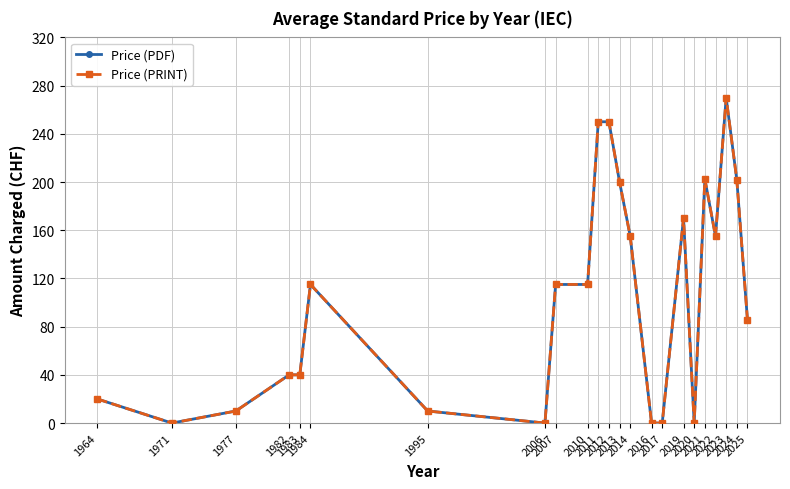

True or false: Price (PRINT) and Price (PDF) cross at least once.

False